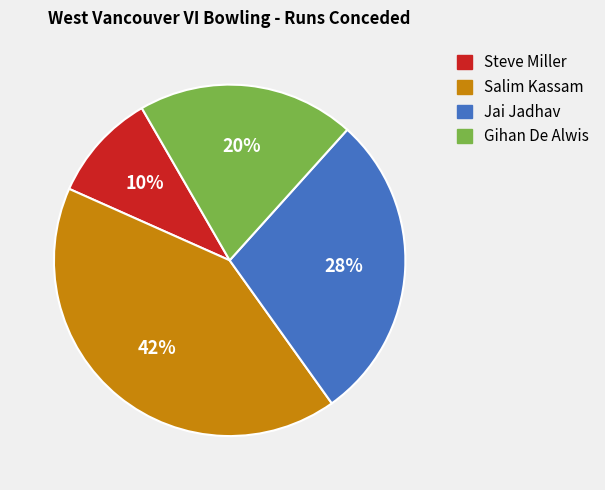

Does any single category account for the majority?

No